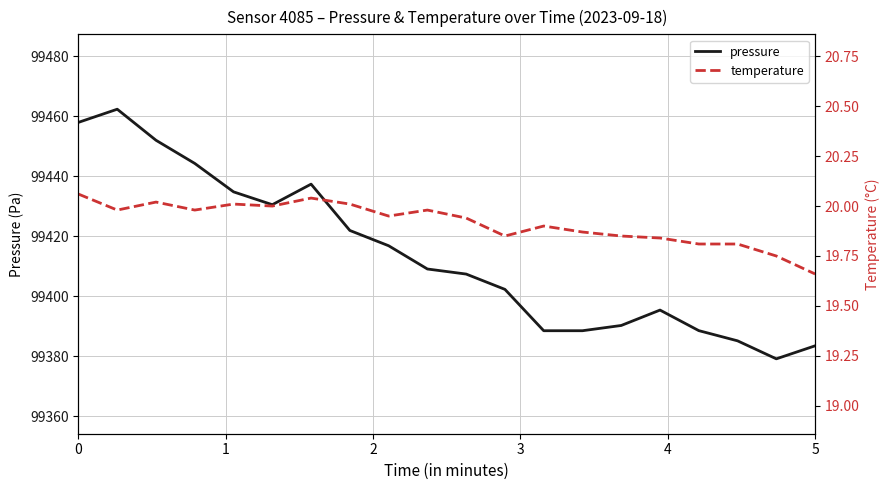

Reading left to right, what are all the values shown in this chart?

pressure: 99458.0	99462.4	99452.0	99444.3	99434.8	99430.6	99437.4	99422.0	99416.9	99409.1	99407.4	99402.3	99388.6	99388.6	99390.3	99395.4	99388.6	99385.2	99379.2	99383.5
temperature: 20.1	20.0	20.0	20.0	20.0	20.0	20.0	20.0	19.9	20.0	19.9	19.9	19.9	19.9	19.9	19.8	19.8	19.8	19.8	19.7